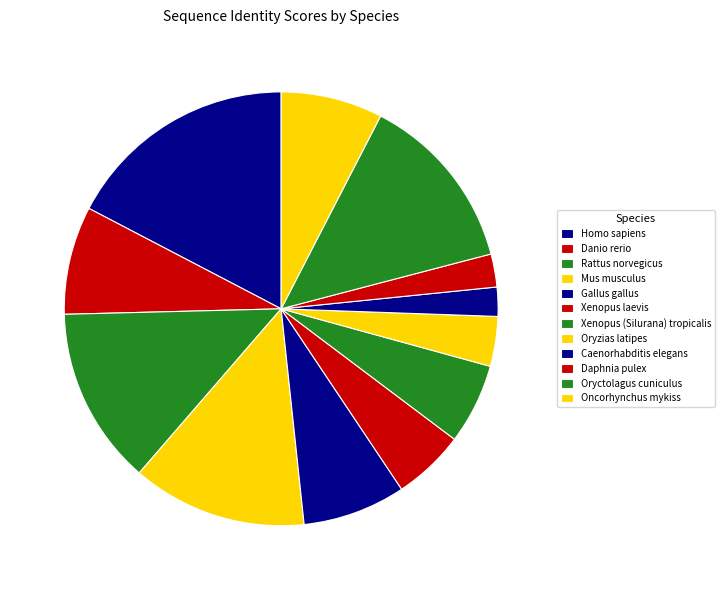

To the nearest percent, what portion does Danio rerio represent?

8%